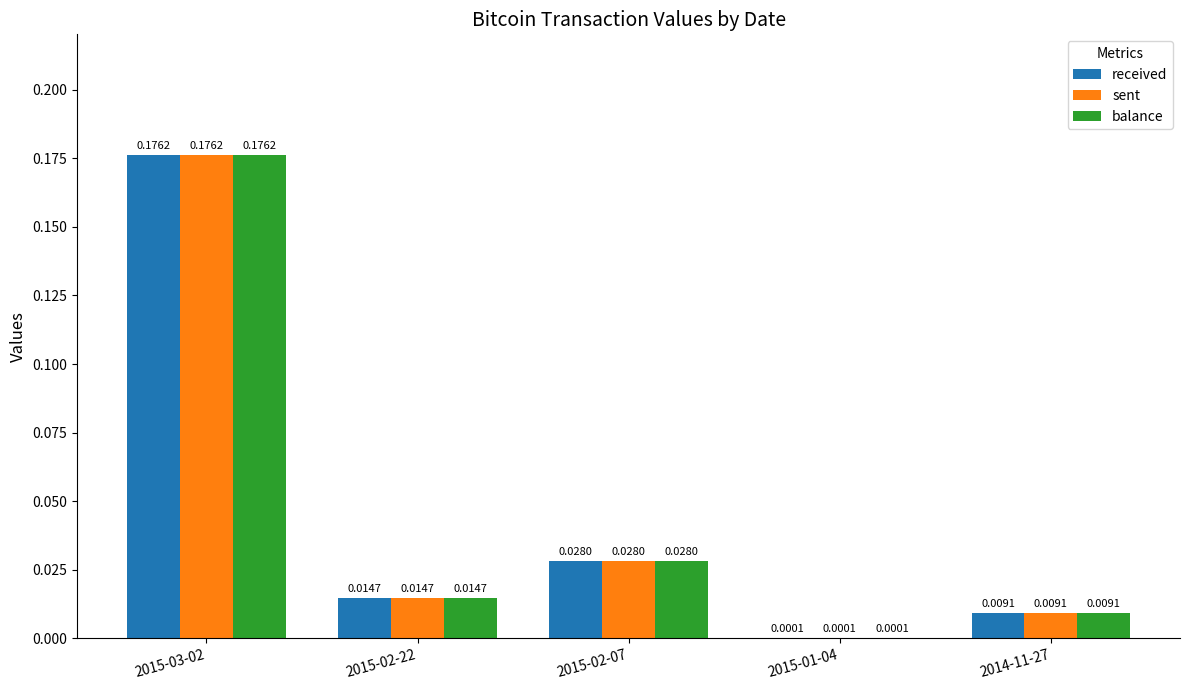

At which category is the sum across all series the highest?

2015-03-02